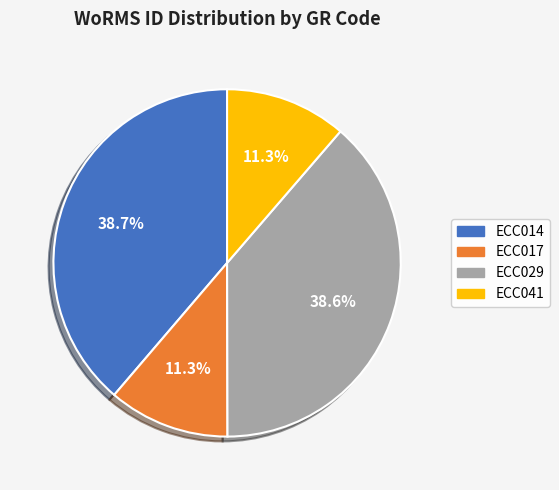

How many slices are in this pie chart?

4